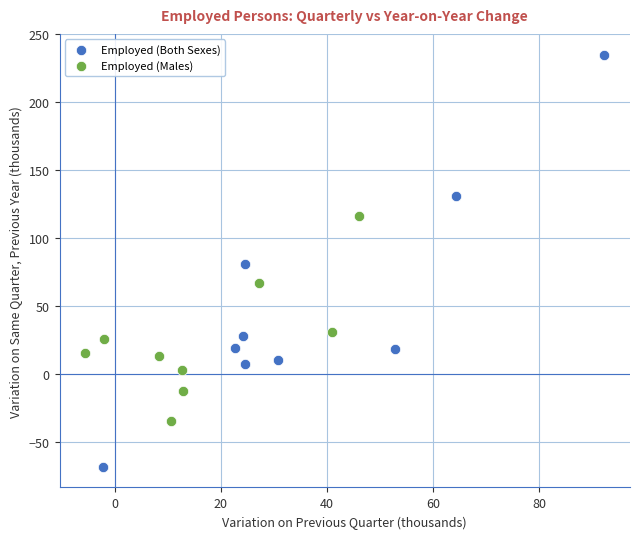

What are all the series names shown in the legend?

Employed (Both Sexes), Employed (Males)